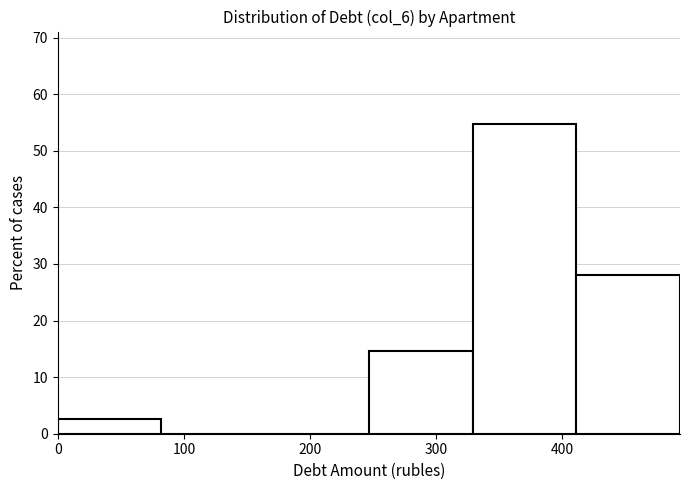

Reading left to right, list every bar in this chart as the range it spans on the x-axis followed by its height. Neither the bar edges nor the heights are printed on the chart, so give them approximately, as read against the axes.

0 to 80: 3
80 to 160: 0
160 to 250: 0
250 to 330: 15
330 to 410: 55
410 to 490: 28